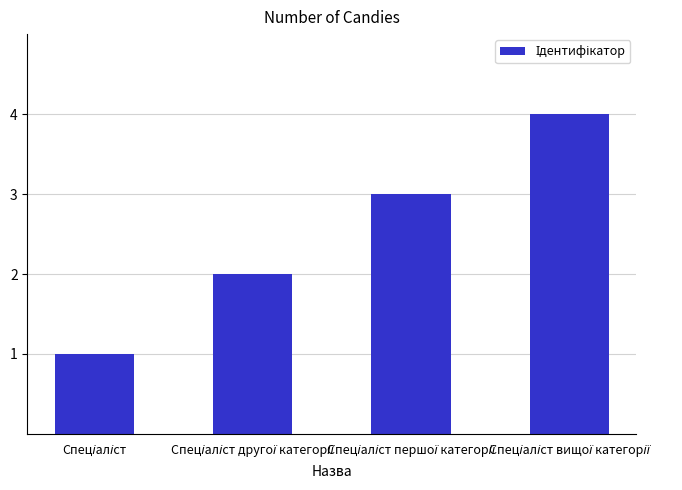

Reading left to right, transcribe all the data shown in this chart.

1	2	3	4